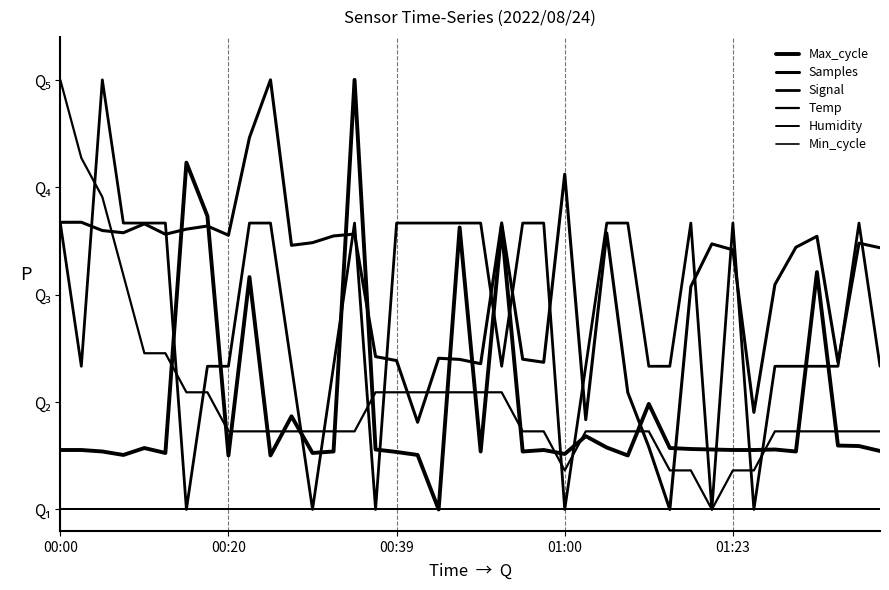

Is this an area chart (filled region under the line)?

No